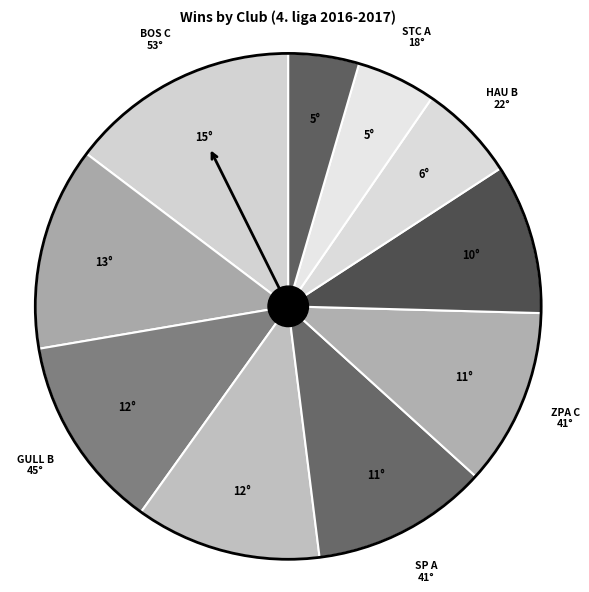

How many slices are in this pie chart?

10